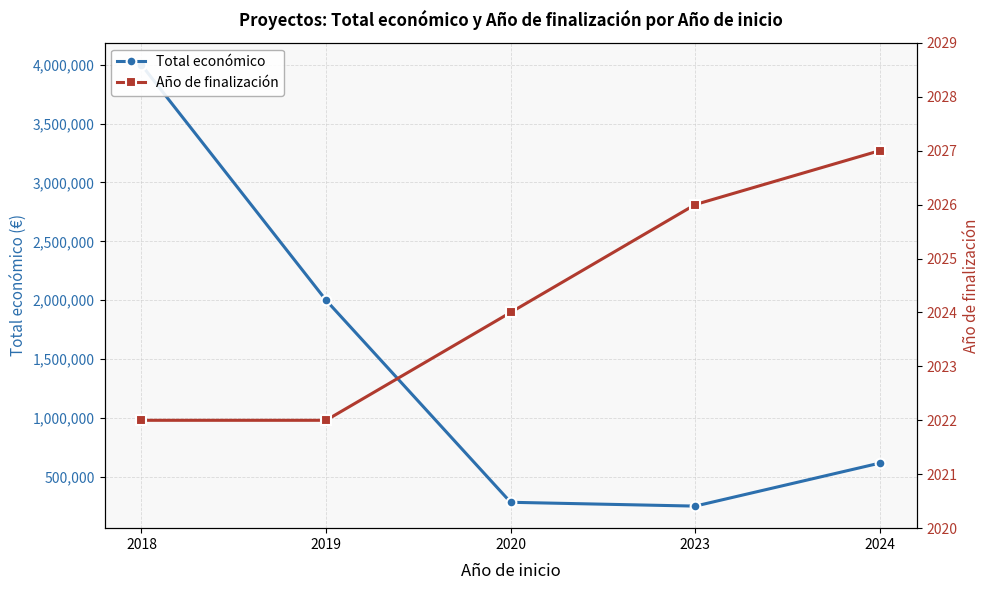

True or false: Total económico and Año de finalización intersect in this chart.

False